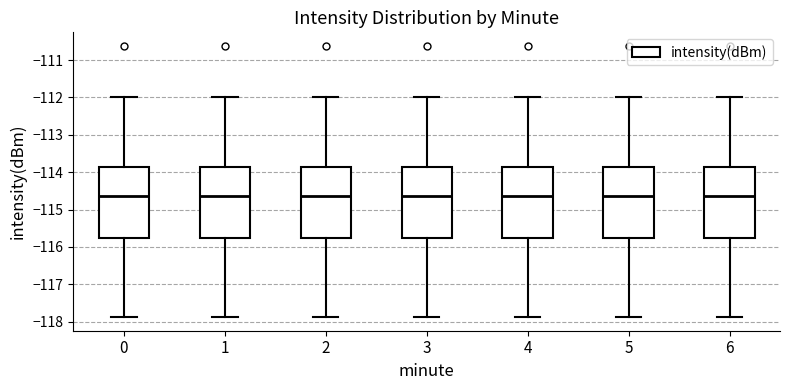

Reading left to right, read every box against the y-axis: the position of its median line, the range the box covers, and the ends of its whiskers. The values are not printed on the chart, so give them approximately, as read against the axis.

0: median -114.6, box -115.8 to -113.9, whiskers -117.9 to -112.0
1: median -114.6, box -115.8 to -113.9, whiskers -117.9 to -112.0
2: median -114.6, box -115.8 to -113.9, whiskers -117.9 to -112.0
3: median -114.6, box -115.8 to -113.9, whiskers -117.9 to -112.0
4: median -114.6, box -115.8 to -113.9, whiskers -117.9 to -112.0
5: median -114.6, box -115.8 to -113.9, whiskers -117.9 to -112.0
6: median -114.6, box -115.8 to -113.9, whiskers -117.9 to -112.0